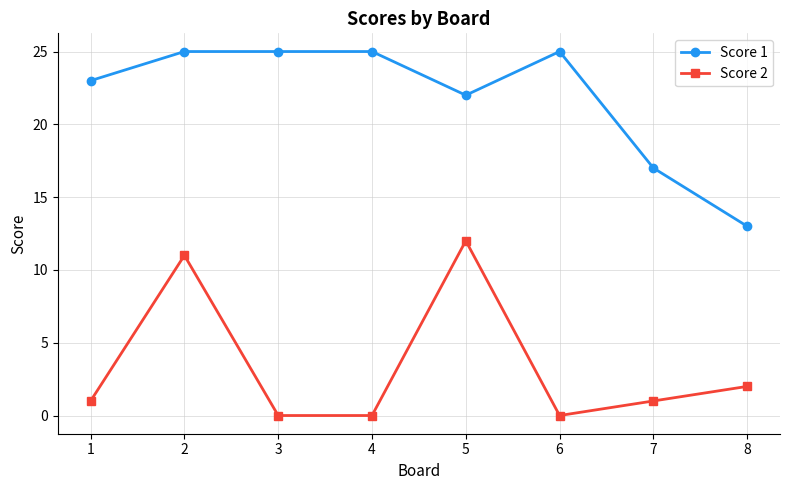

The Score 2 series shows 6 at 4. True or false?

False